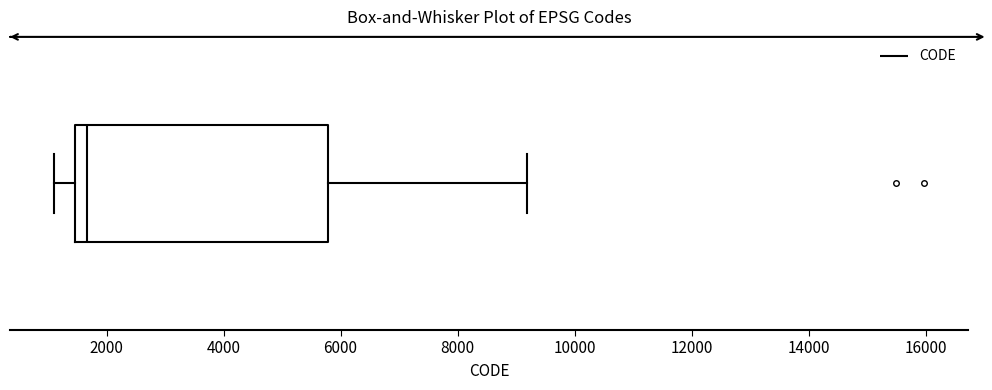

Read this box plot against the x-axis: the position of the median line, the range covered by the box, and the ends of both whiskers. The values are not printed on the chart, so give them approximately, as read against the axis.

median 1600, box 1400 to 5800, whiskers 1200 to 9200